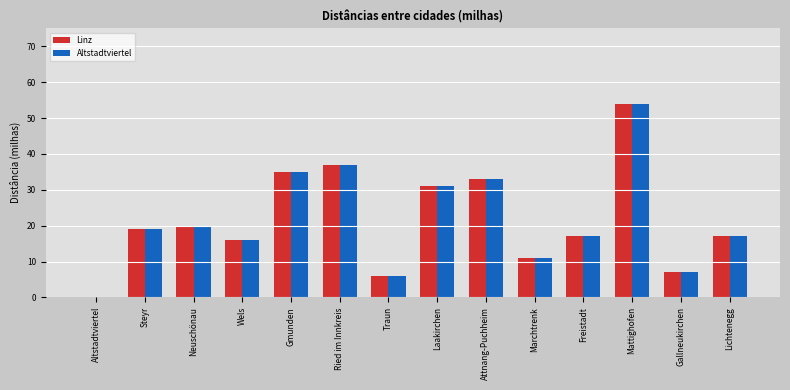

What is the sum of all Altstadtviertel values?

303